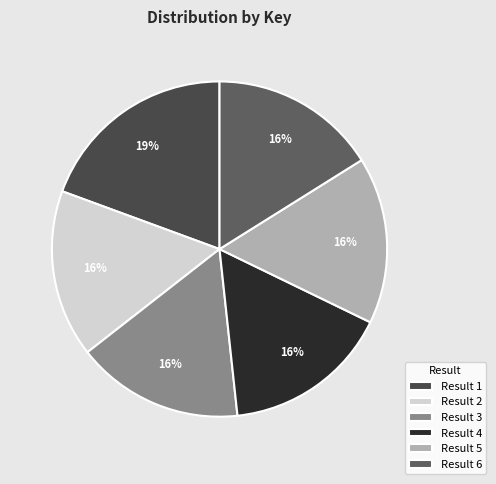

Count the number of slices in the pie.

6